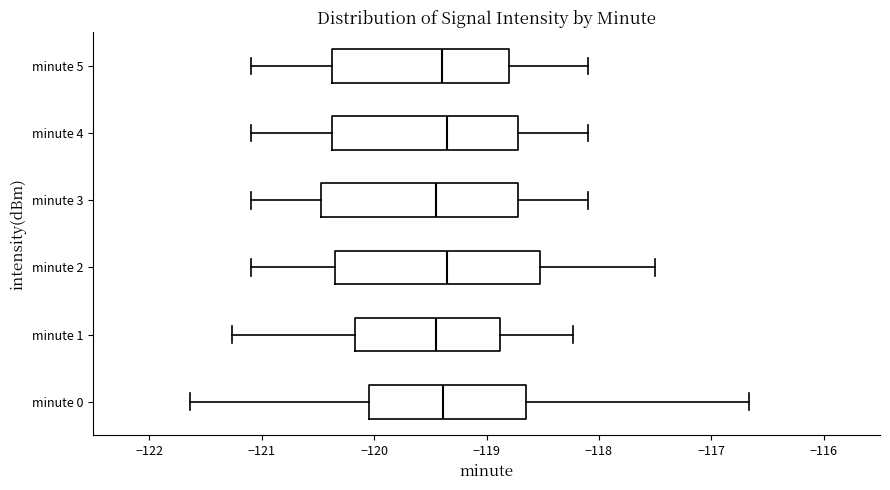

Reading bottom to top, read every box against the x-axis: the position of its median line, the range the box covers, and the ends of its whiskers. The values are not printed on the chart, so give them approximately, as read against the axis.

minute 0: median -119.4, box -120.0 to -118.6, whiskers -121.6 to -116.7
minute 1: median -119.4, box -120.2 to -118.9, whiskers -121.3 to -118.2
minute 2: median -119.3, box -120.3 to -118.5, whiskers -121.1 to -117.5
minute 3: median -119.4, box -120.5 to -118.7, whiskers -121.1 to -118.1
minute 4: median -119.3, box -120.4 to -118.7, whiskers -121.1 to -118.1
minute 5: median -119.4, box -120.4 to -118.8, whiskers -121.1 to -118.1